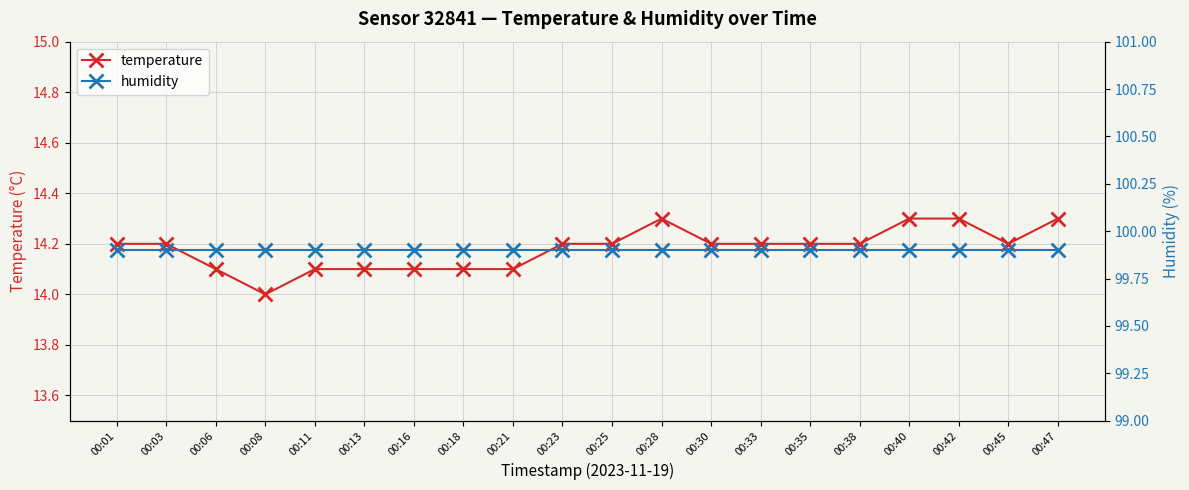

What is the value of the temperature point at the 13th from the left?

14.2